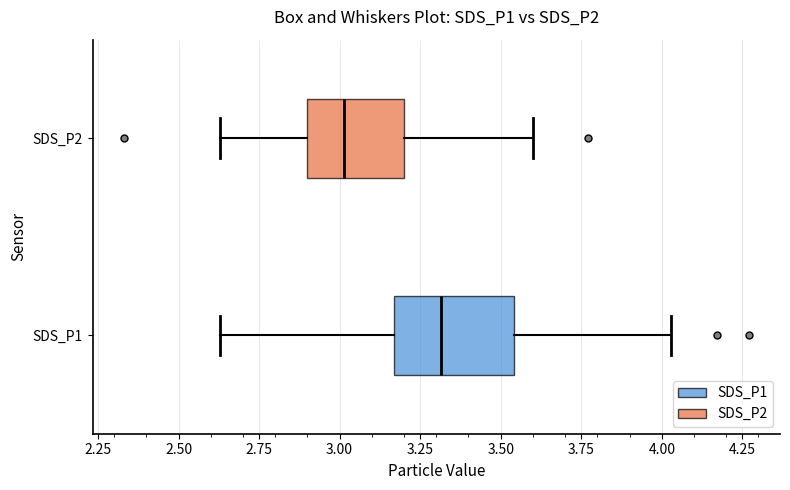

Where does the median line of the box for SDS_P2 sit on the x-axis? The values are not printed on the chart, so give them approximately, as read against the axis.

3.00